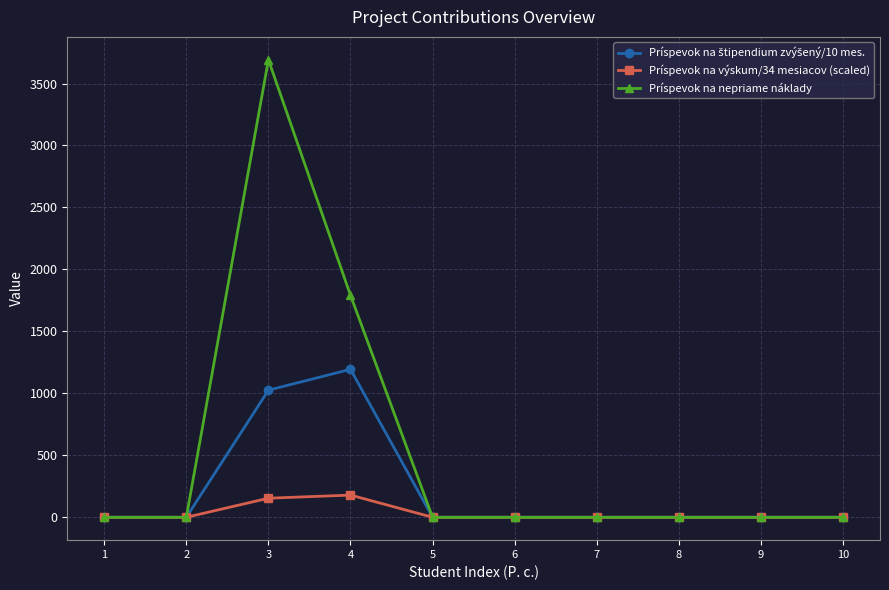

At which category is the sum across all series the highest?

3